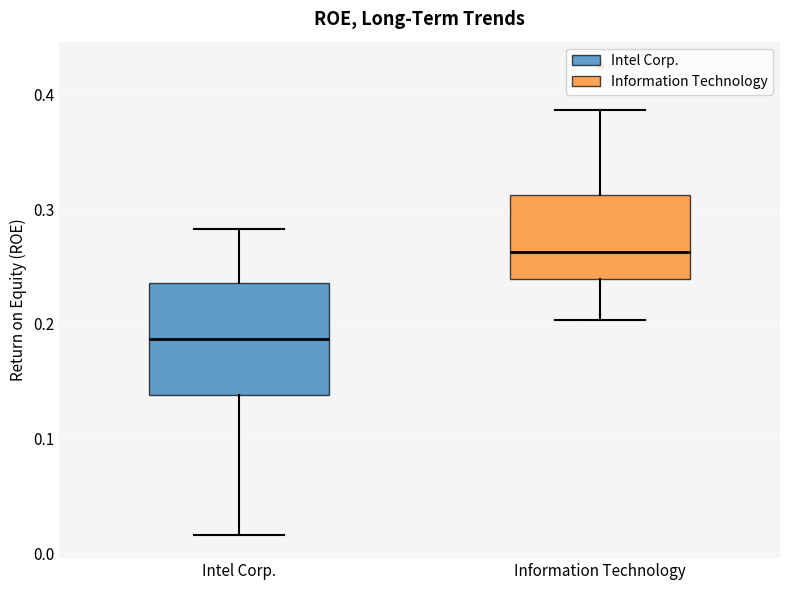

Which box's median line is the lowest?

Intel Corp.